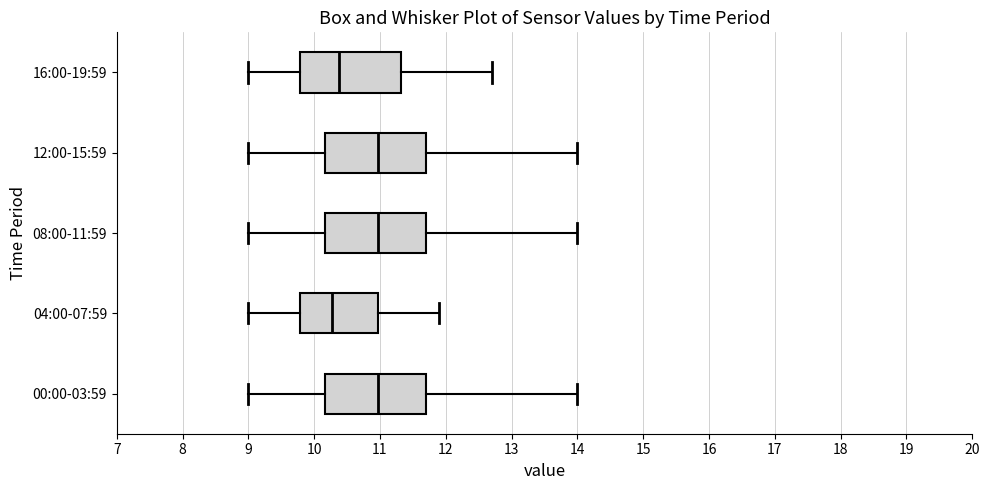

Reading bottom to top, transcribe this box plot: for each box, give where its median line is, the range the box spans, and where its two whiskers end, as read against the x-axis. The values are not printed on the chart, so give them approximately, as read against the axis.

00:00-03:59: median 11.0, box 10.2 to 11.7, whiskers 9.0 to 14.0
04:00-07:59: median 10.3, box 9.8 to 11.0, whiskers 9.0 to 11.9
08:00-11:59: median 11.0, box 10.2 to 11.7, whiskers 9.0 to 14.0
12:00-15:59: median 11.0, box 10.2 to 11.7, whiskers 9.0 to 14.0
16:00-19:59: median 10.4, box 9.8 to 11.3, whiskers 9.0 to 12.7